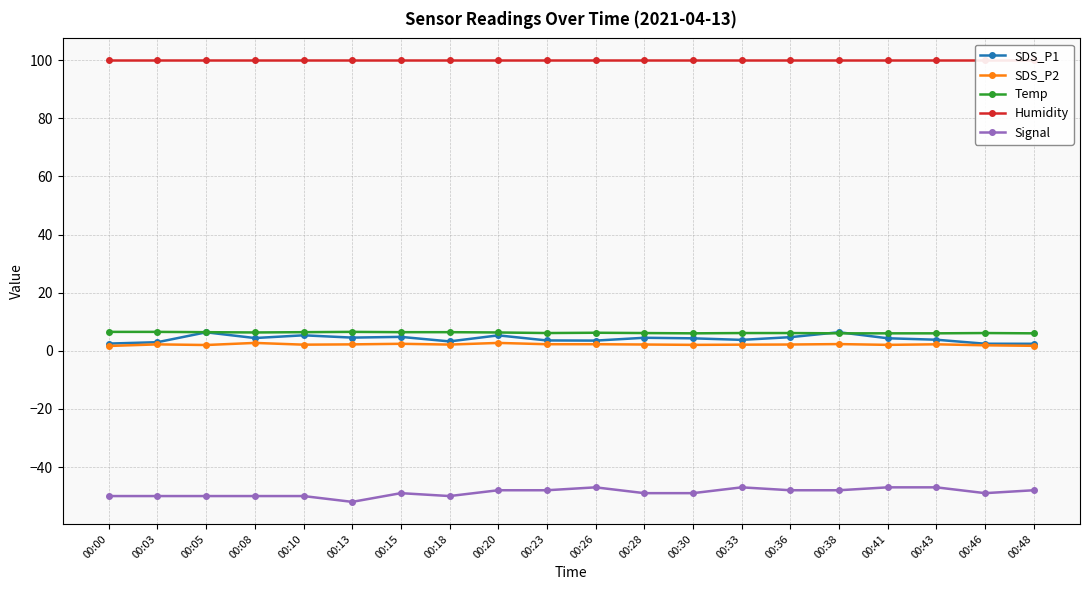

Reading right to left, extract all data points from this chart.

SDS_P1: 00:48=2.4	00:46=2.4	00:43=3.8	00:41=4.3	00:38=6.4	00:36=4.7	00:33=3.8	00:30=4.3	00:28=4.5	00:26=3.5	00:23=3.5	00:20=5.3	00:18=3.2	00:15=4.8	00:13=4.5	00:10=5.3	00:08=4.4	00:05=6.3	00:03=3.0	00:00=2.5
SDS_P2: 00:48=1.7	00:46=1.9	00:43=2.2	00:41=2.0	00:38=2.3	00:36=2.1	00:33=2.1	00:30=2.0	00:28=2.1	00:26=2.2	00:23=2.2	00:20=2.7	00:18=2.1	00:15=2.4	00:13=2.2	00:10=2.1	00:08=2.7	00:05=2.0	00:03=2.2	00:00=1.6
Temp: 00:48=6.0	00:46=6.1	00:43=6.0	00:41=6.0	00:38=6.0	00:36=6.1	00:33=6.1	00:30=6.0	00:28=6.1	00:26=6.2	00:23=6.1	00:20=6.3	00:18=6.4	00:15=6.4	00:13=6.5	00:10=6.4	00:08=6.3	00:05=6.4	00:03=6.5	00:00=6.5
Humidity: 00:48=99.9	00:46=99.9	00:43=99.9	00:41=99.9	00:38=99.9	00:36=99.9	00:33=99.9	00:30=99.9	00:28=99.9	00:26=99.9	00:23=99.9	00:20=99.9	00:18=99.9	00:15=99.9	00:13=99.9	00:10=99.9	00:08=99.9	00:05=99.9	00:03=99.9	00:00=99.9
Signal: 00:48=-48.0	00:46=-49.0	00:43=-47.0	00:41=-47.0	00:38=-48.0	00:36=-48.0	00:33=-47.0	00:30=-49.0	00:28=-49.0	00:26=-47.0	00:23=-48.0	00:20=-48.0	00:18=-50.0	00:15=-49.0	00:13=-52.0	00:10=-50.0	00:08=-50.0	00:05=-50.0	00:03=-50.0	00:00=-50.0